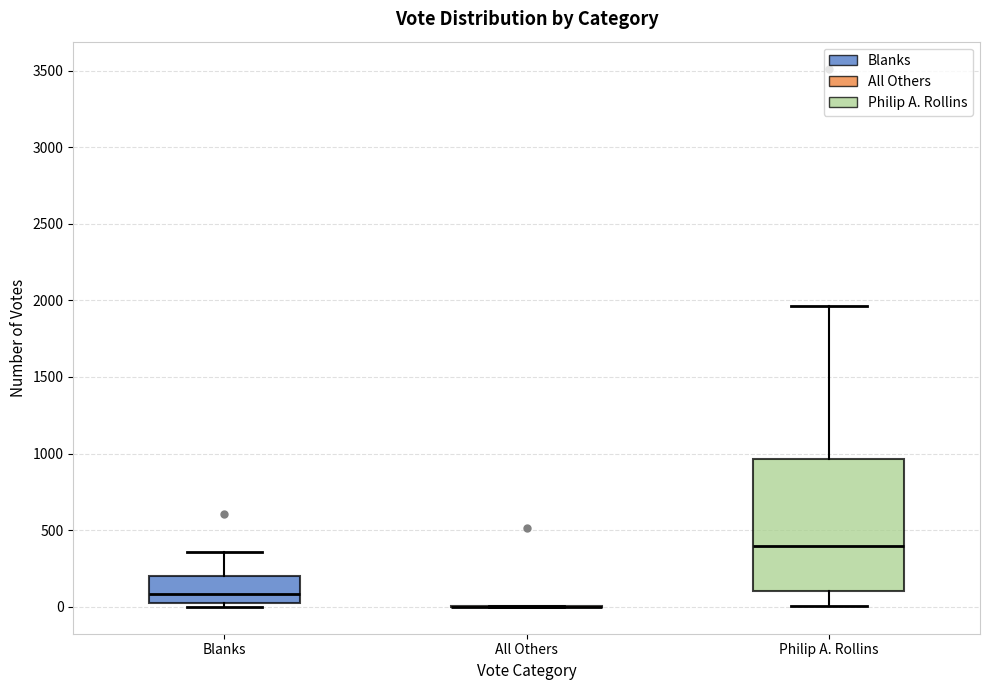

Reading left to right, read every box against the y-axis: the position of its median line, the range the box covers, and the ends of its whiskers. The values are not printed on the chart, so give them approximately, as read against the axis.

Blanks: median 100, box 50 to 200, whiskers 0 to 350
All Others: box collapsed to a line at 0, whiskers 0 to 0
Philip A. Rollins: median 400, box 100 to 950, whiskers 0 to 1950